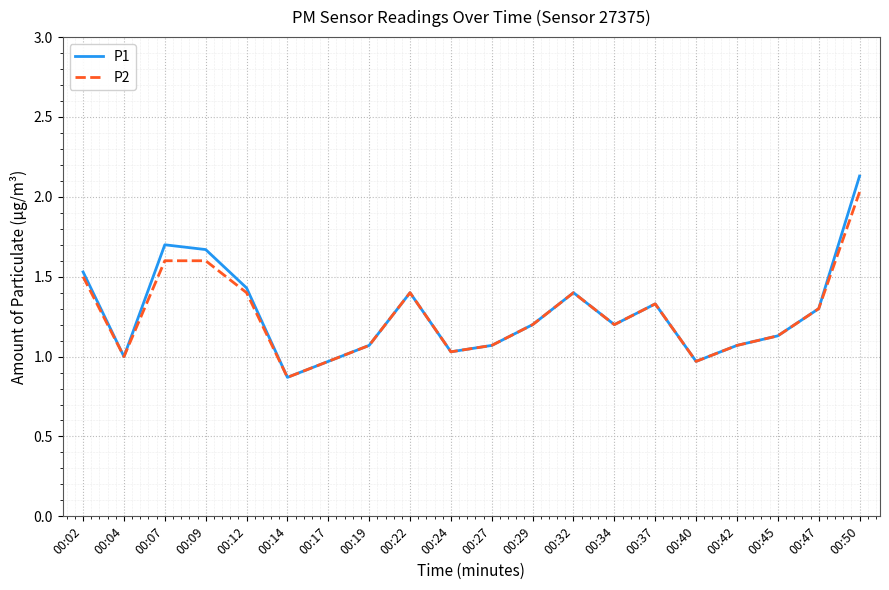

At which category is the sum across all series the highest?

00:50